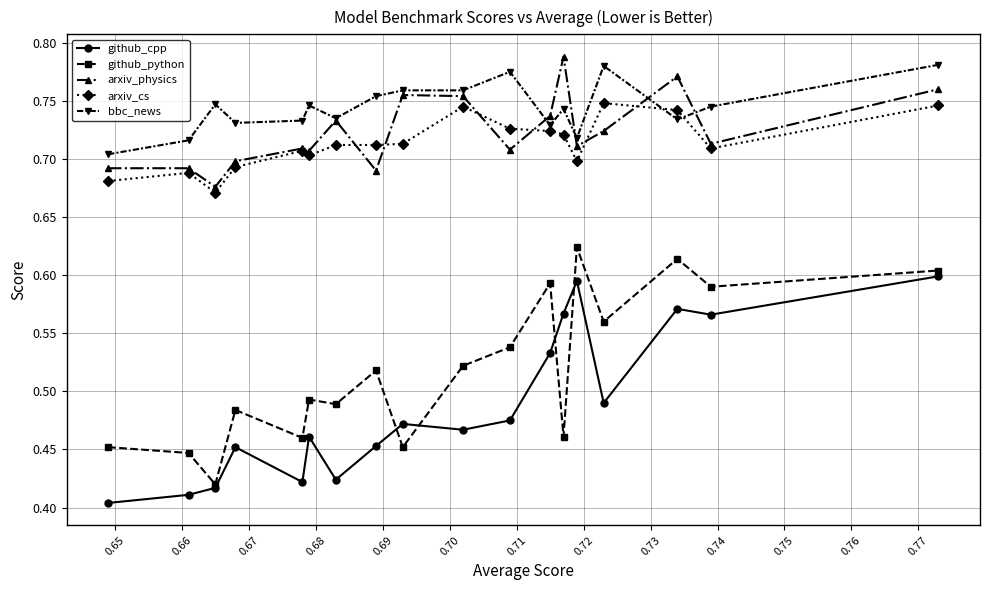

Count the arxiv_physics values in the range 0 to 1.

18